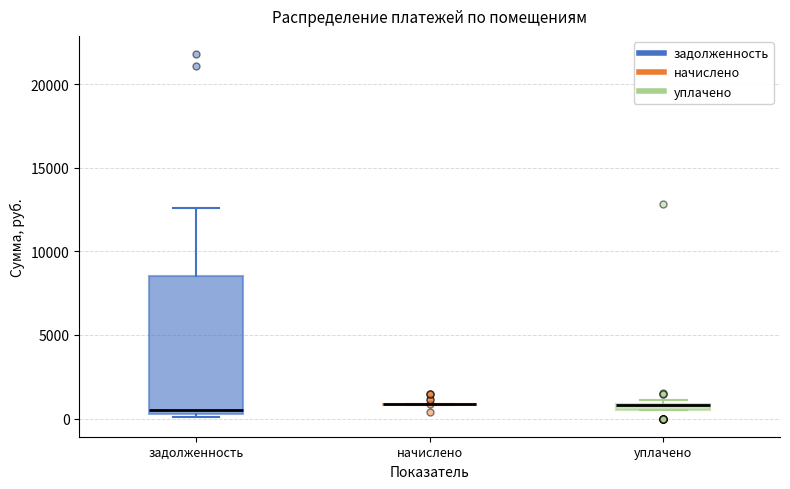

Which box is the tallest, from its lower edge to its upper edge?

задолженность